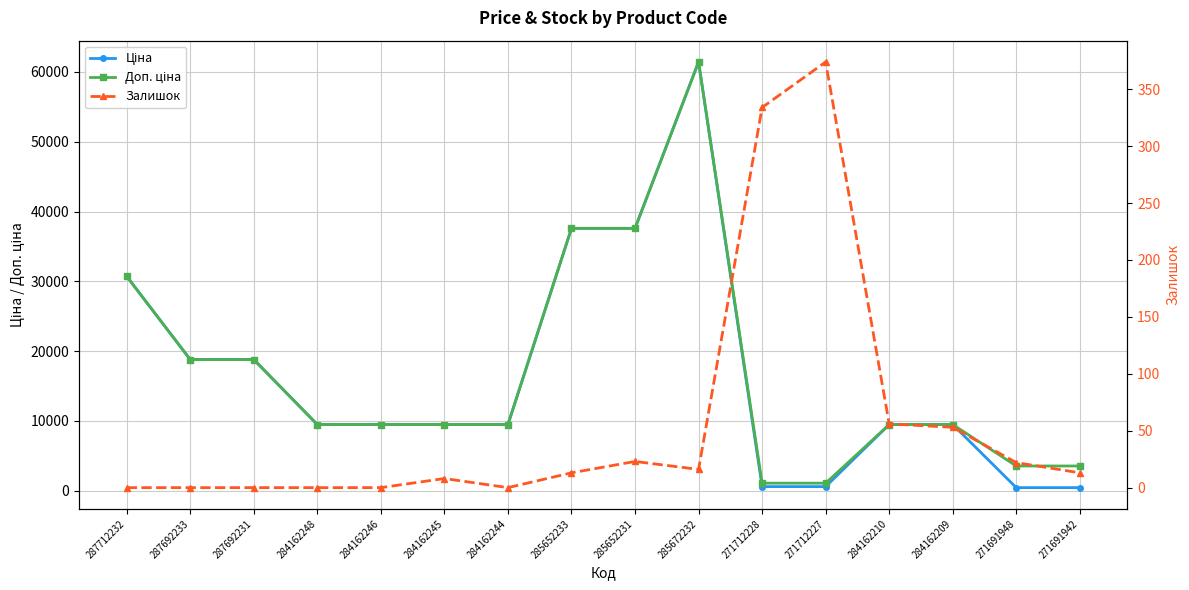

What are all the series names shown in the legend?

Ціна, Доп. ціна, Залишок